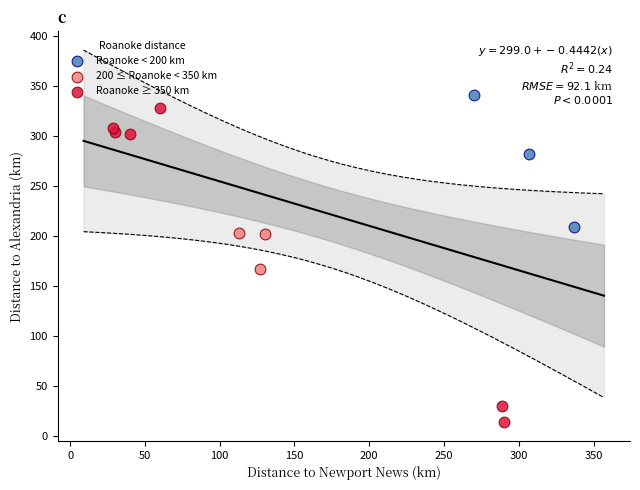

Which series has the widest spread of Y values?

Roanoke ≥ 350 km